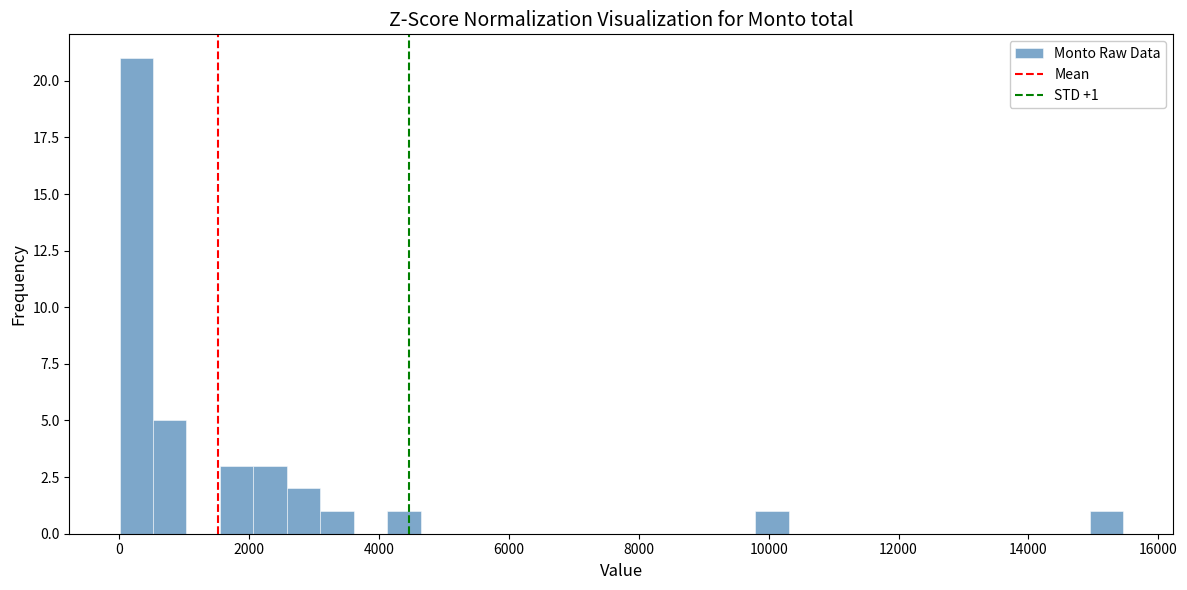

Around what value on the x-axis is the tallest bar? Give the approximate position of its centre, as read against the axis.

200